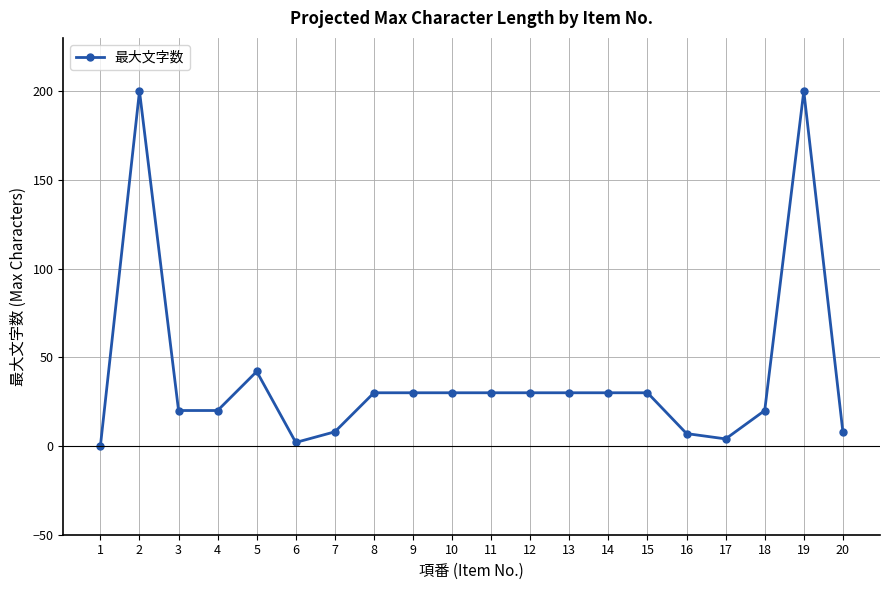

What is the greatest value displayed?

200